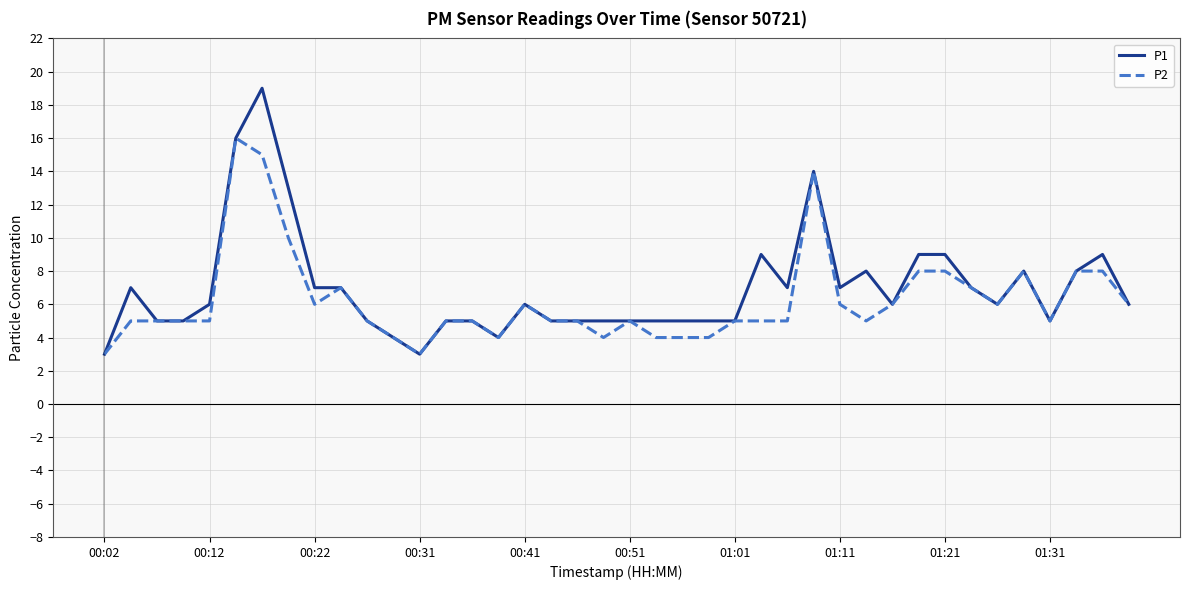

What is the minimum value for P1?

3